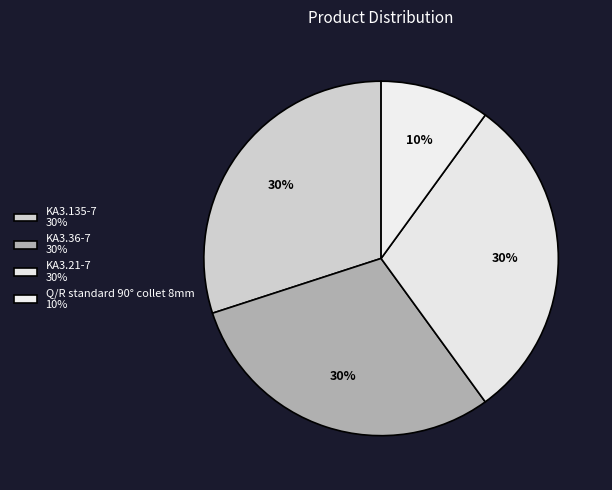

To the nearest percent, what portion does KA3.36-7 represent?

30%